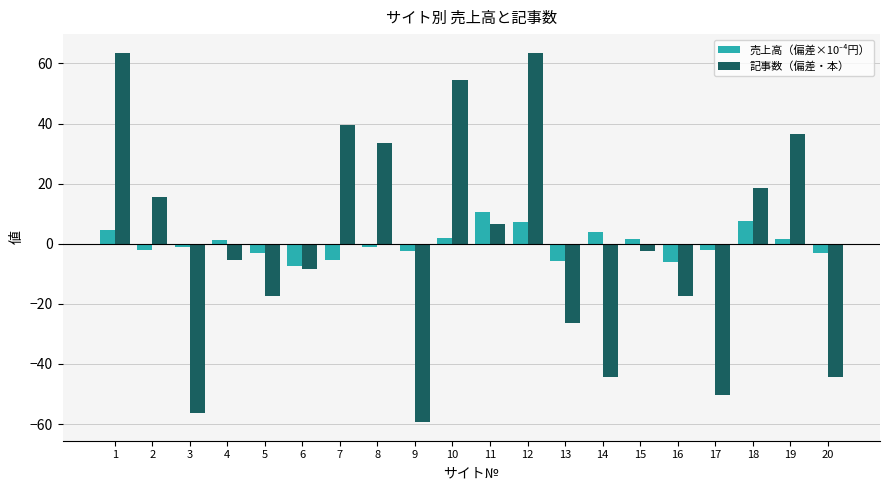

What is the greatest value displayed?

63.6